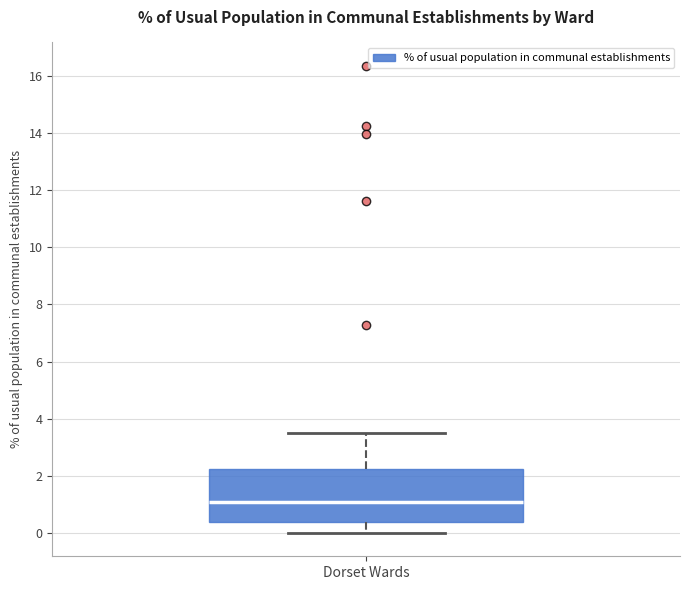

Read this box plot against the y-axis: the position of the median line, the range covered by the box, and the ends of both whiskers. The values are not printed on the chart, so give them approximately, as read against the axis.

median 1.0, box 0.4 to 2.2, whiskers 0.0 to 3.6